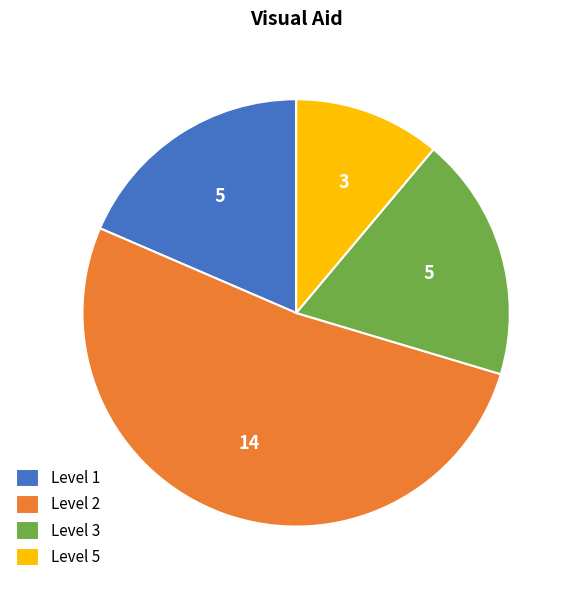

The Level 1 slice represents 19% of the pie. True or false?

True